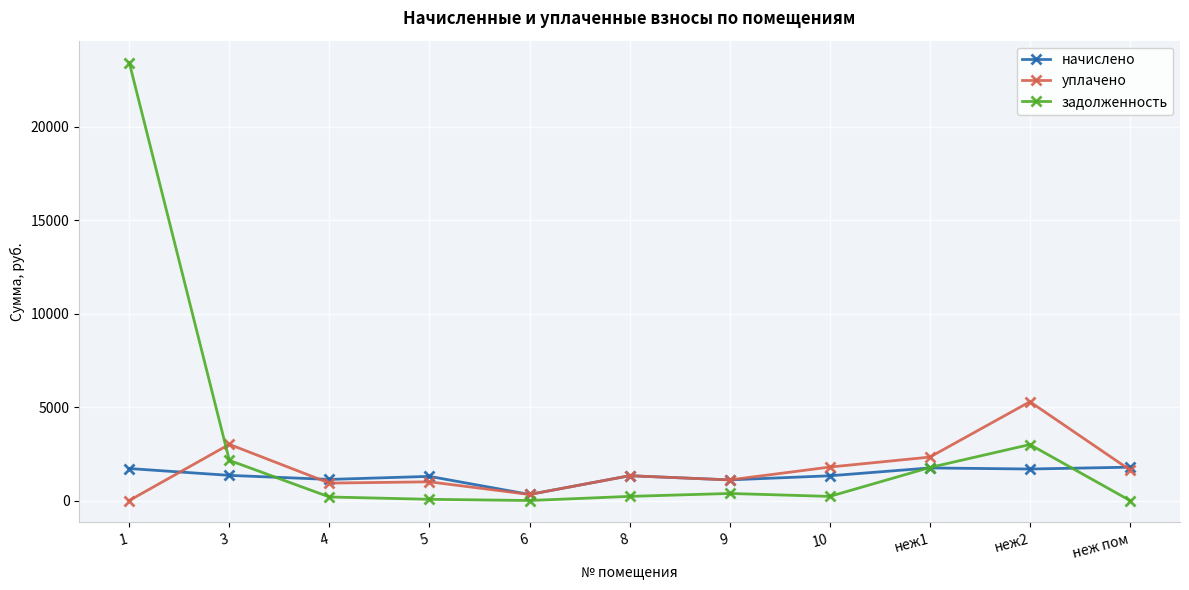

At which category is the sum across all series the highest?

1